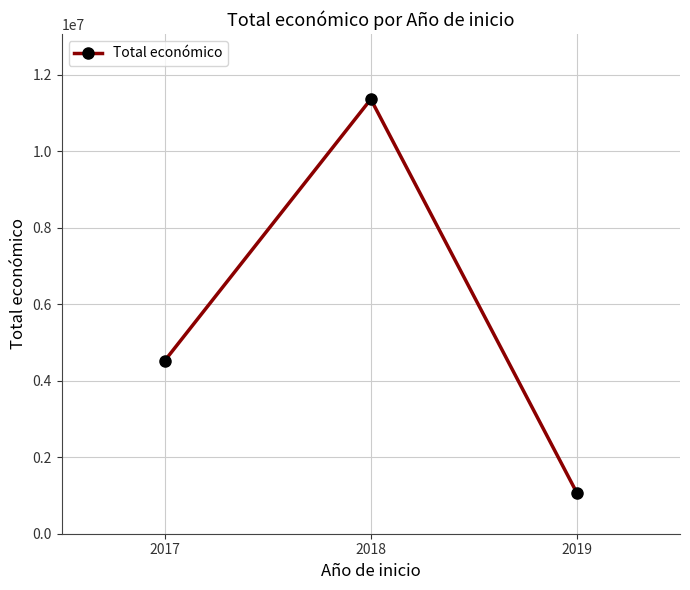

The value at 2019 is 1904821. True or false?

False